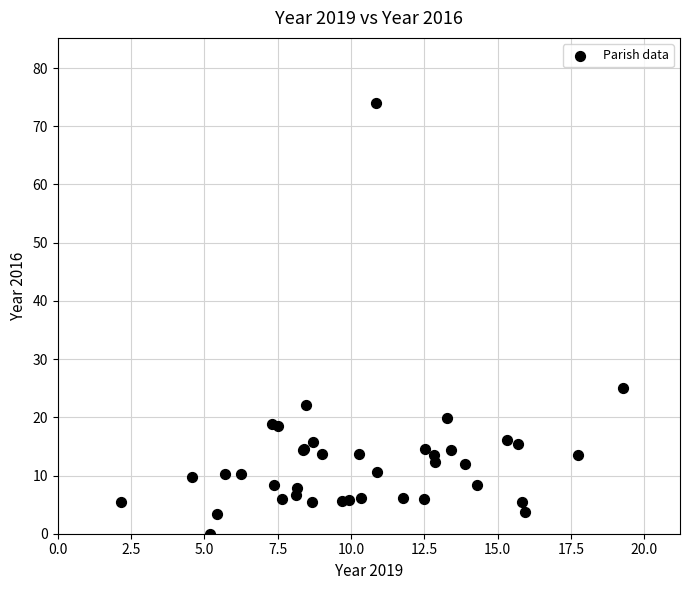

What Y value in the scatter plot is closest to 37?

25.0